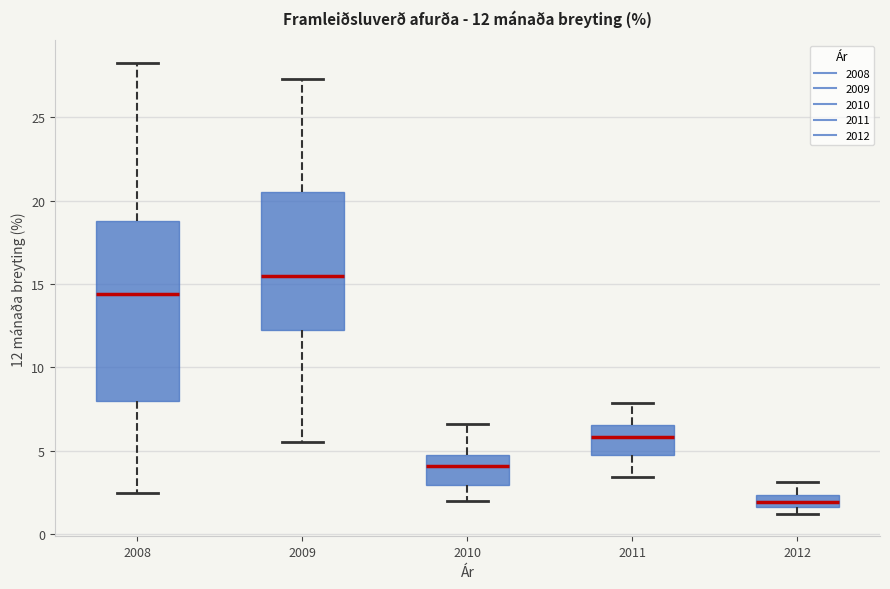

Which box has the highest median line?

2009